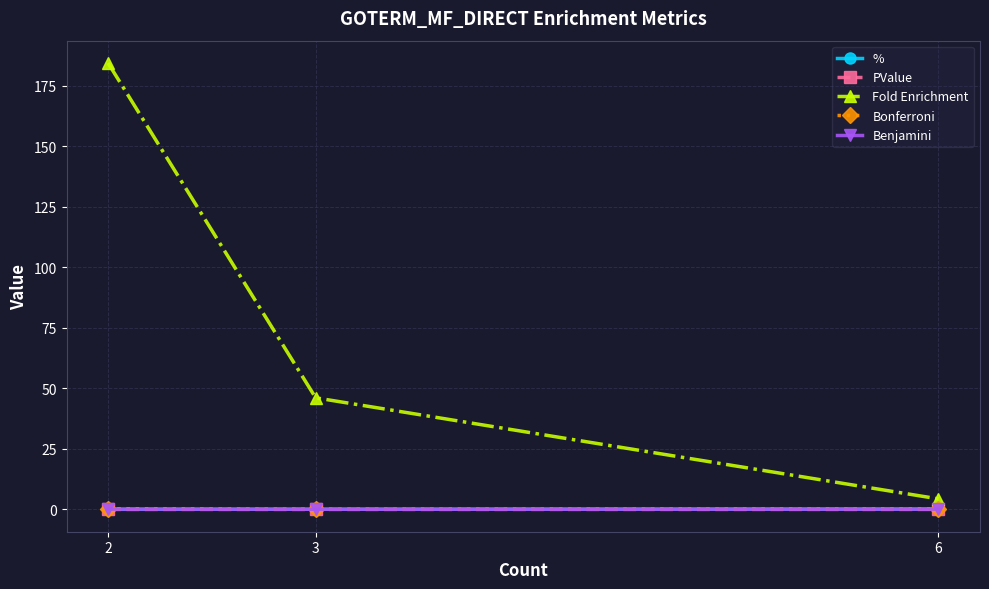

What is the spread (max minus min) of values at 3?

46.1